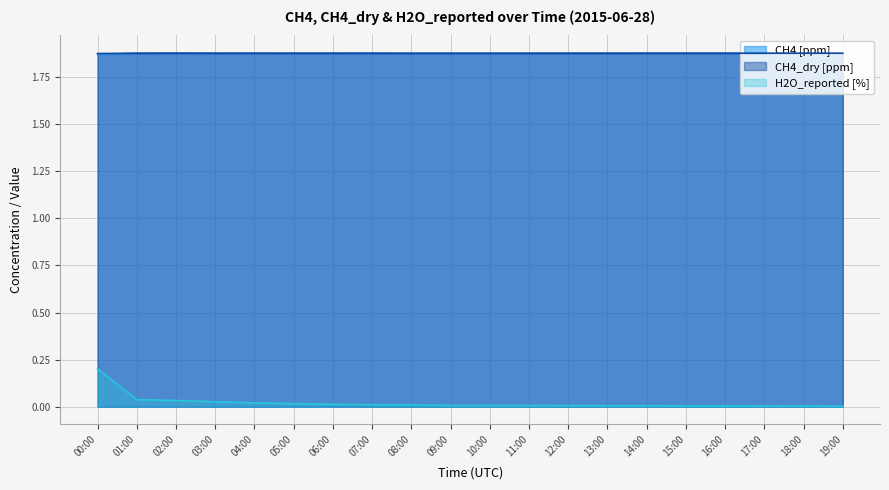

List the series in order of their peak value, lowest first.

H2O_reported [%], CH4 [ppm], CH4_dry [ppm]